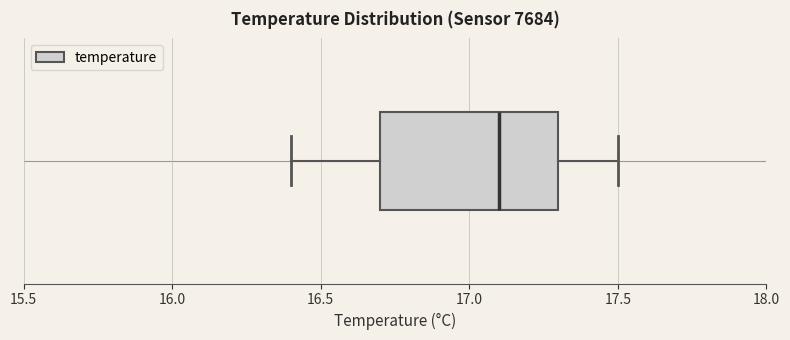

Transcribe this box plot: give where the median line is, the range the box spans, and where the two whiskers end, as read against the x-axis. The values are not printed on the chart, so give them approximately, as read against the axis.

median 17.1, box 16.7 to 17.3, whiskers 16.4 to 17.5